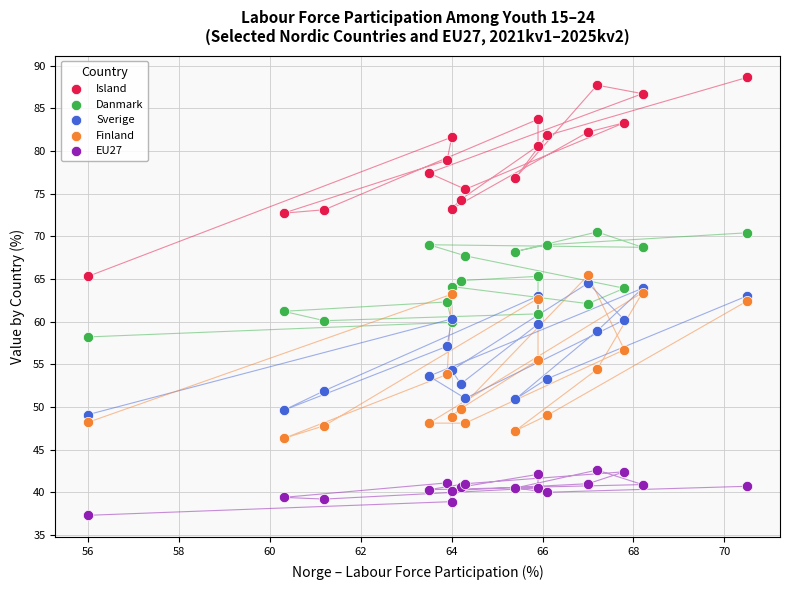

Which series has the widest spread of Y values?

Island